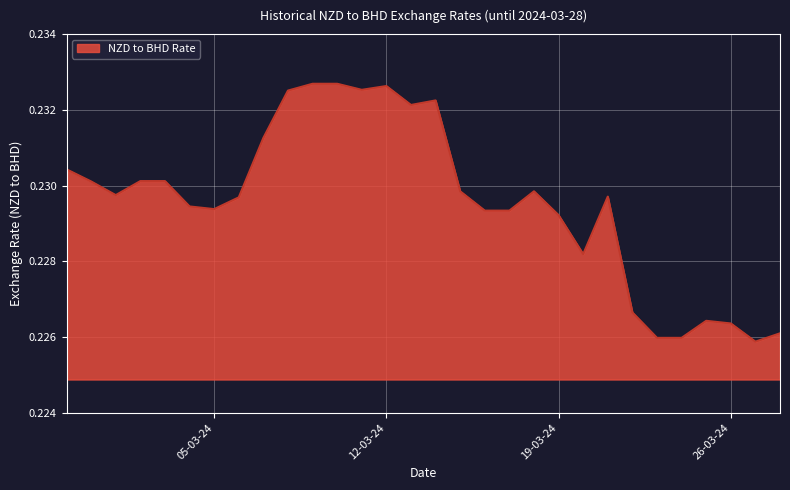

What is the minimum value shown in the chart?

0.2